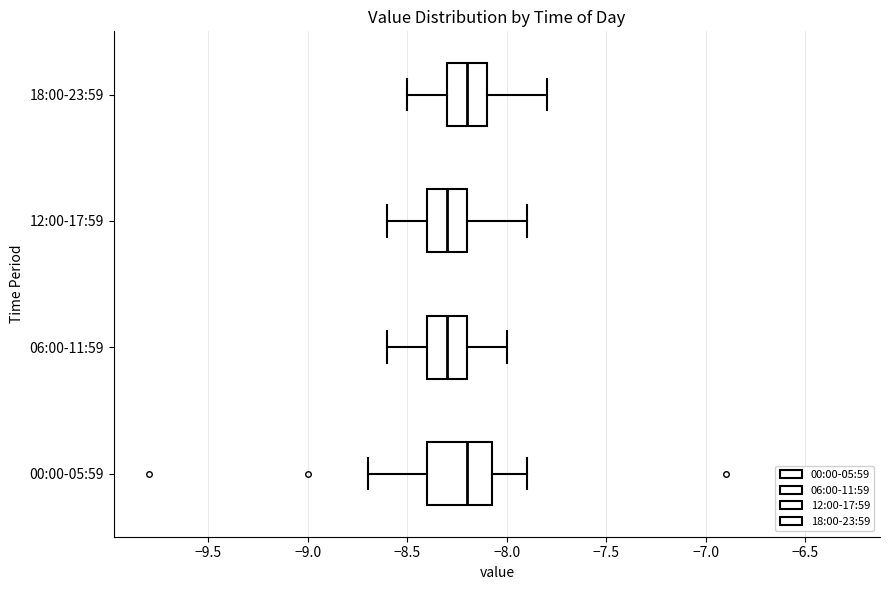

Reading bottom to top, transcribe this box plot: for each box, give where its median line is, the range the box spans, and where its two whiskers end, as read against the x-axis. The values are not printed on the chart, so give them approximately, as read against the axis.

00:00-05:59: median -8.20, box -8.40 to -8.05, whiskers -8.70 to -7.90
06:00-11:59: median -8.30, box -8.40 to -8.20, whiskers -8.60 to -8.00
12:00-17:59: median -8.30, box -8.40 to -8.20, whiskers -8.60 to -7.90
18:00-23:59: median -8.20, box -8.30 to -8.10, whiskers -8.50 to -7.80